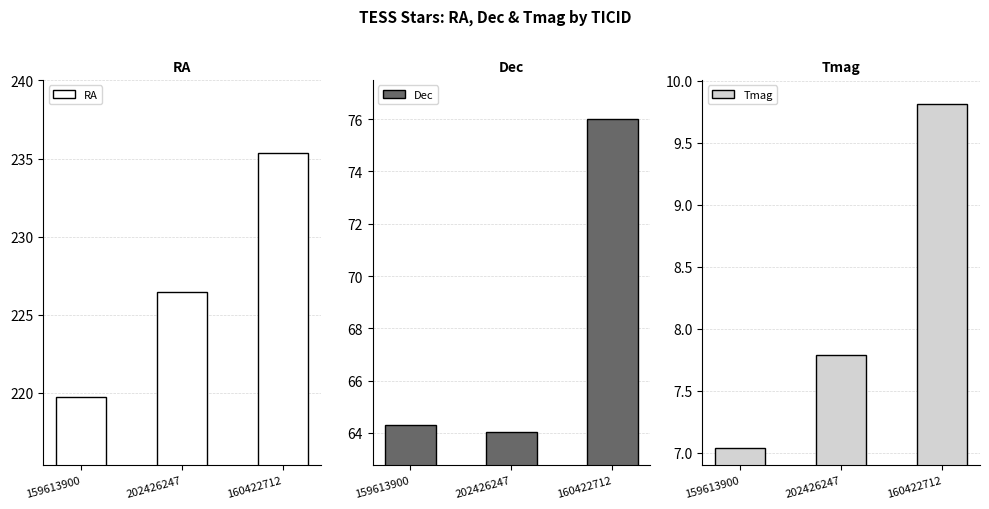

How many data points in RA are above 226?

2